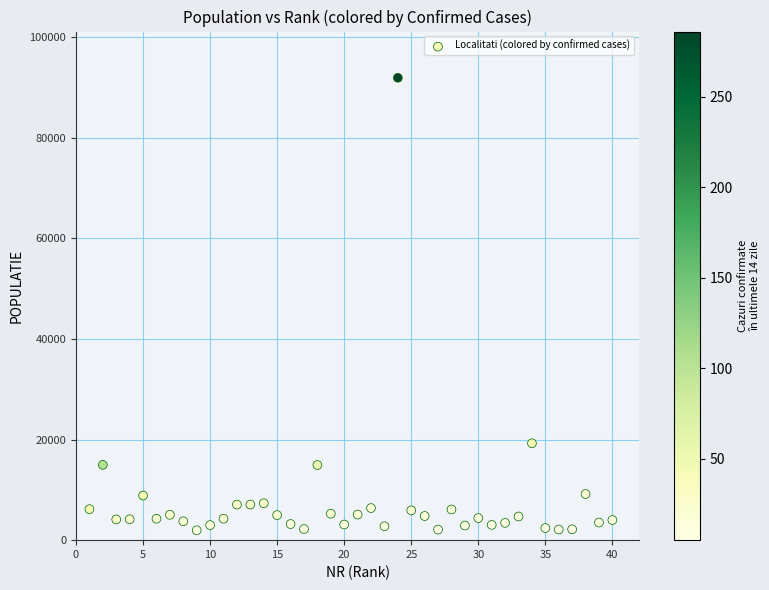

What is the range of X values (max minus min)?

39